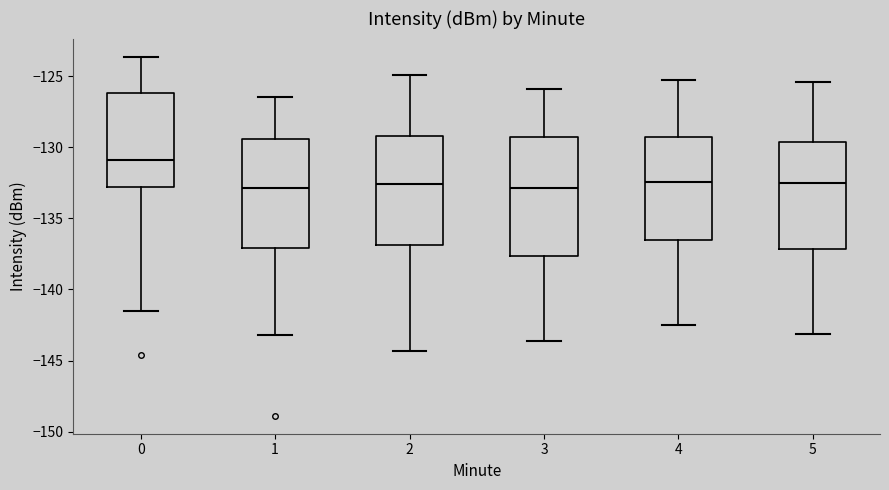

Comparing the boxes themselves (not the whiskers), which one is the tallest?

3